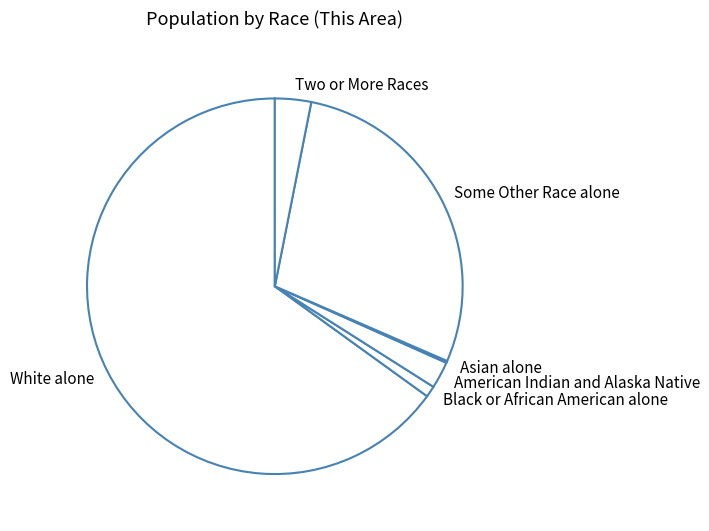

Between Black or African American alone and White alone, which is larger?

White alone